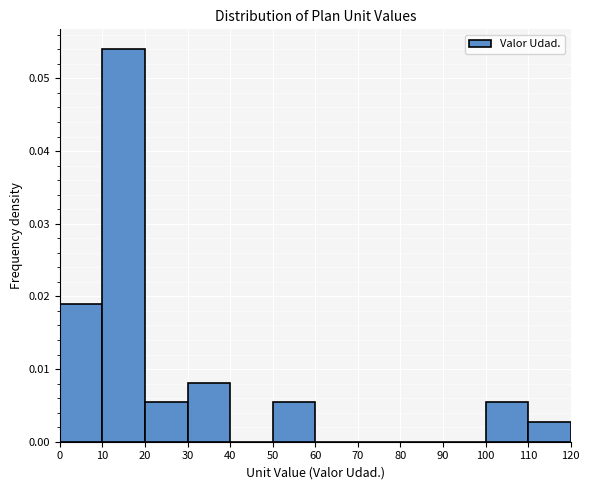

What is the height of the bar covering 50 to 60 on the x-axis? The values are not printed on the chart, so give them approximately, as read against the axis.

0.005